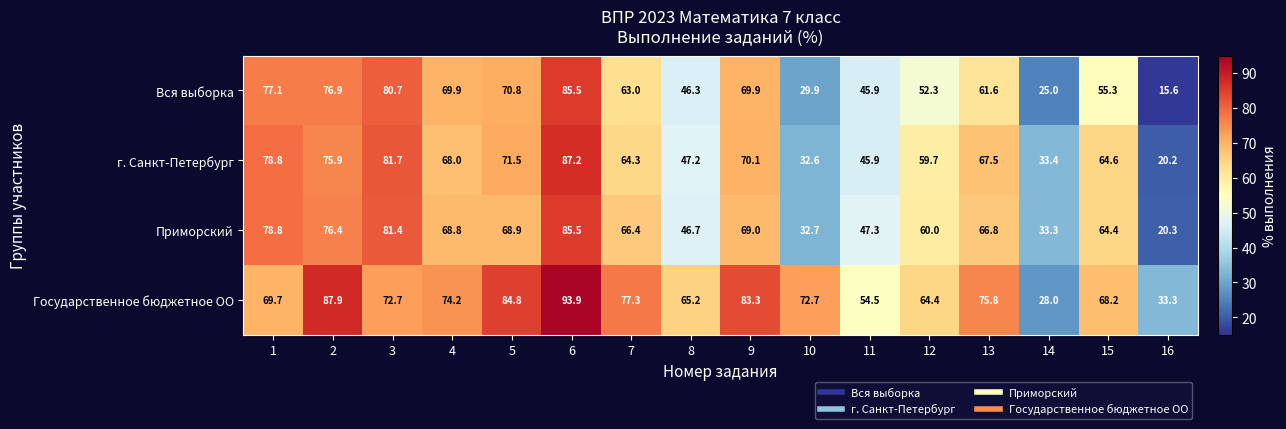

Between 8 and 13, which series saw the biggest shift?

г. Санкт-Петербург